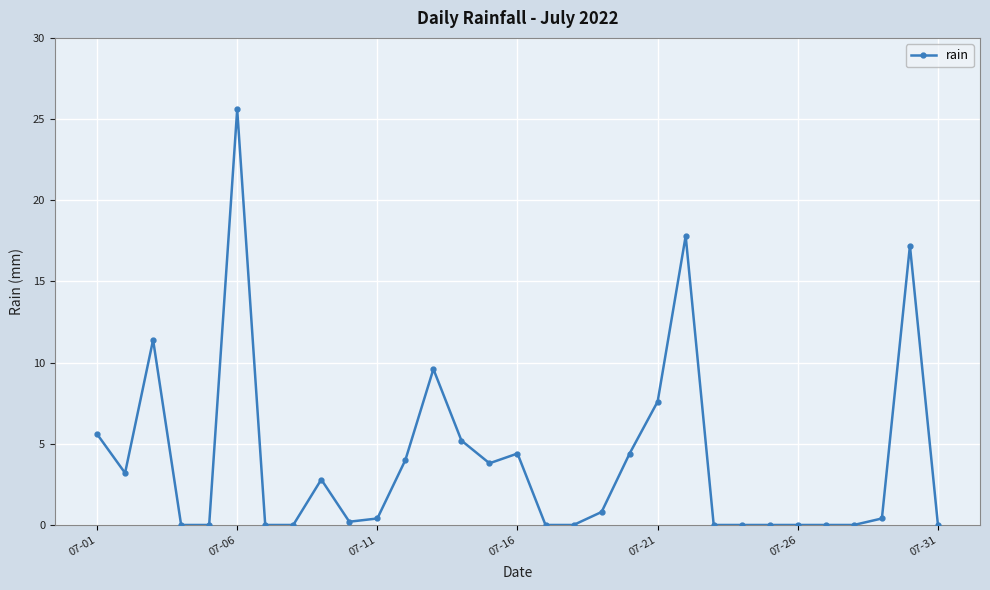

Reading left to right, what are all the values shown in this chart?

5.6	3.2	11.4	0.0	0.0	25.6	0.0	0.0	2.8	0.2	0.4	4.0	9.6	5.2	3.8	4.4	0.0	0.0	0.8	4.4	7.6	17.8	0.0	0.0	0.0	0.0	0.0	0.0	0.4	17.2	0.0